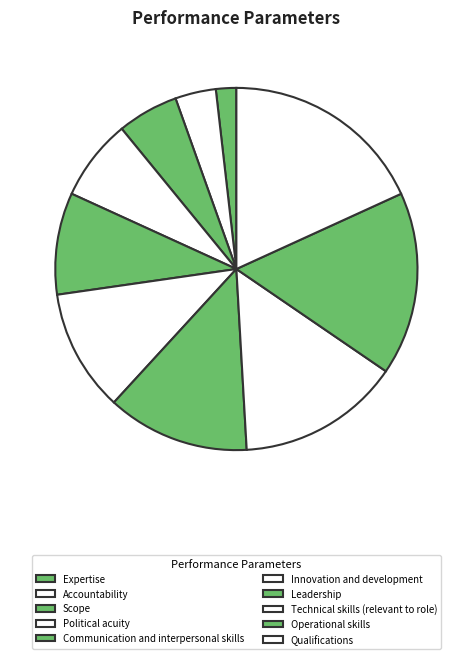

What is the smallest slice in the pie chart?

Expertise